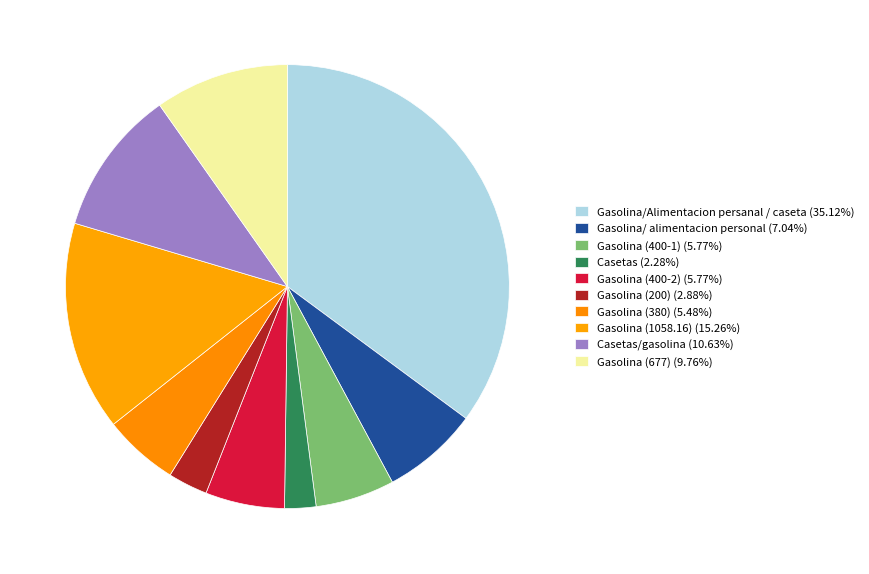

How many segments does this pie chart have?

10